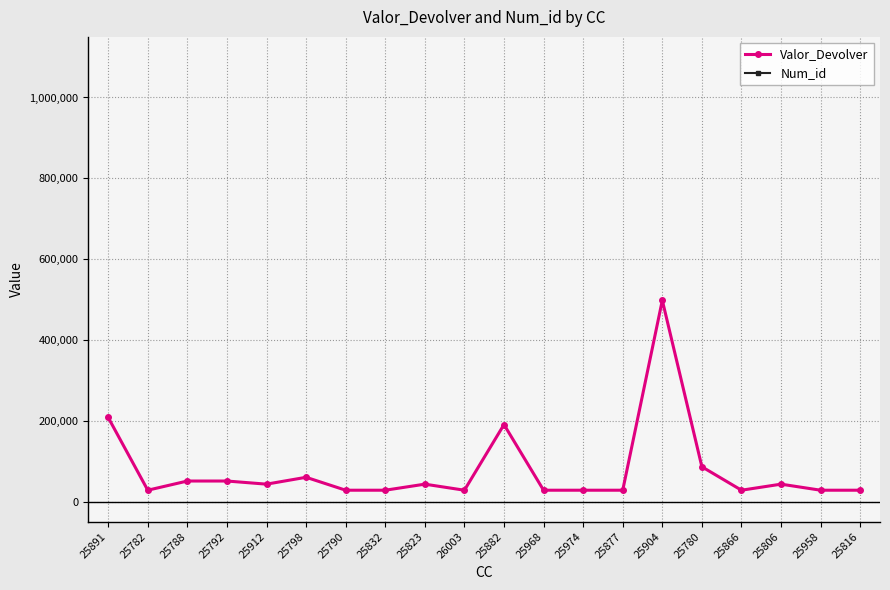

How many values in the Valor_Devolver series exceed 43000?

7